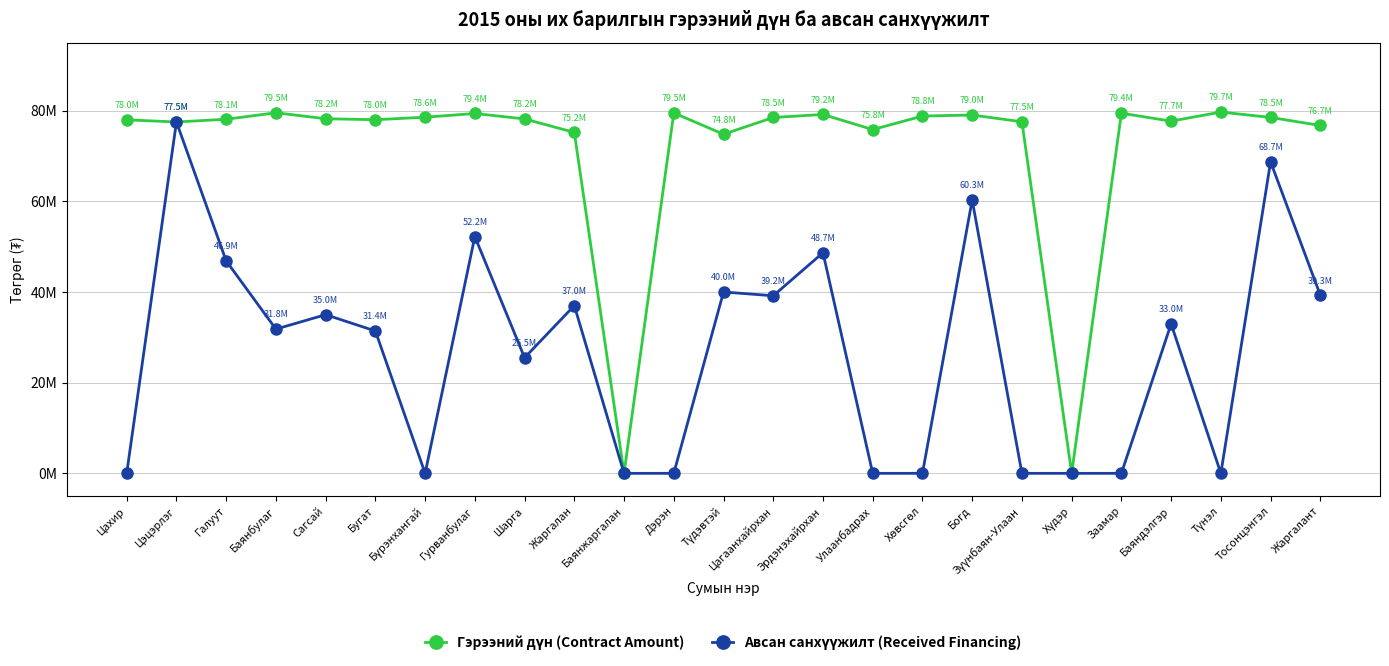

Rank the series by their average value, from lowest to highest.

Авсан санхүүжилт (Received Financing), Гэрээний дүн (Contract Amount)